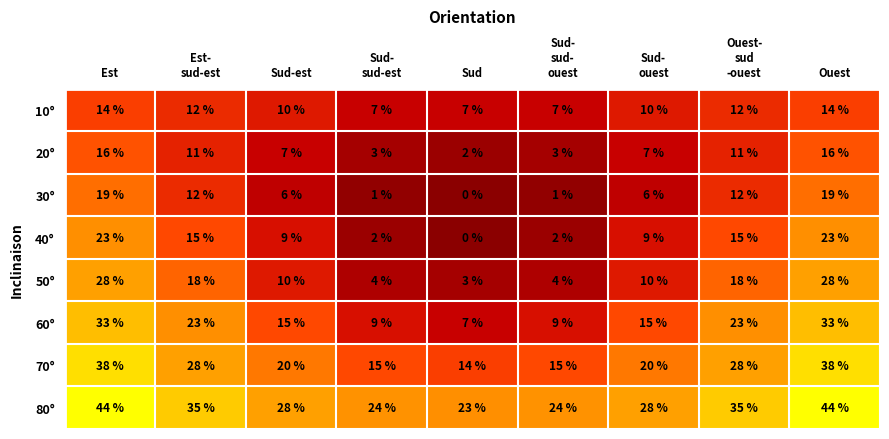

Read the 80° value at Sud.

23